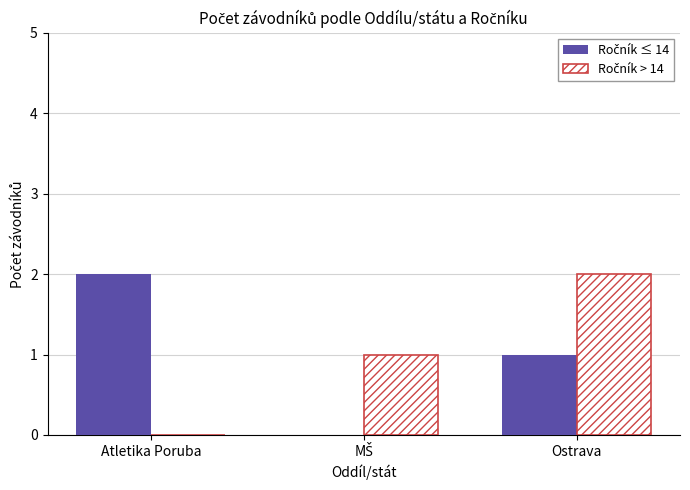

At which category is the sum across all series the highest?

Ostrava